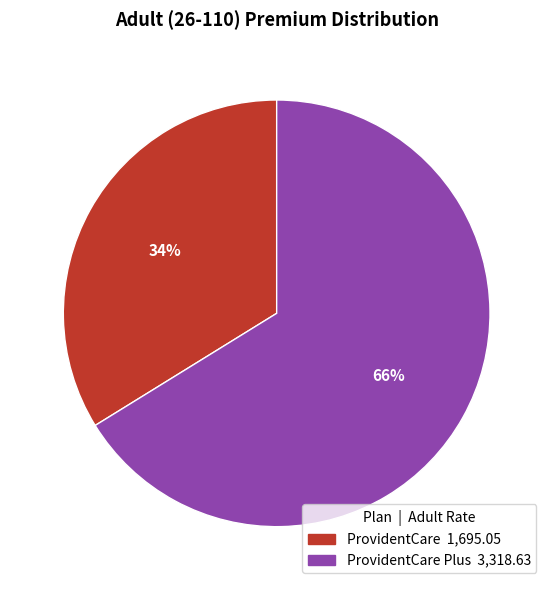

Does any single category account for the majority?

Yes